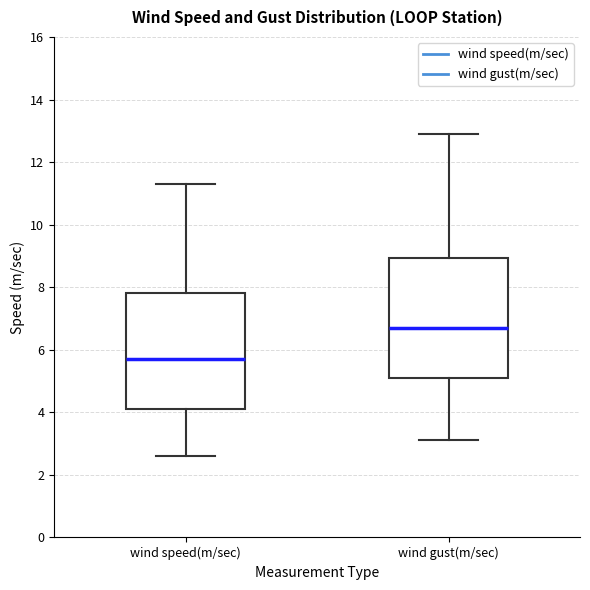

Reading left to right, transcribe this box plot: for each box, give where its median line is, the range the box spans, and where its two whiskers end, as read against the y-axis. The values are not printed on the chart, so give them approximately, as read against the axis.

wind speed(m/sec): median 5.8, box 4.2 to 7.8, whiskers 2.6 to 11.4
wind gust(m/sec): median 6.8, box 5.2 to 9.0, whiskers 3.2 to 13.0